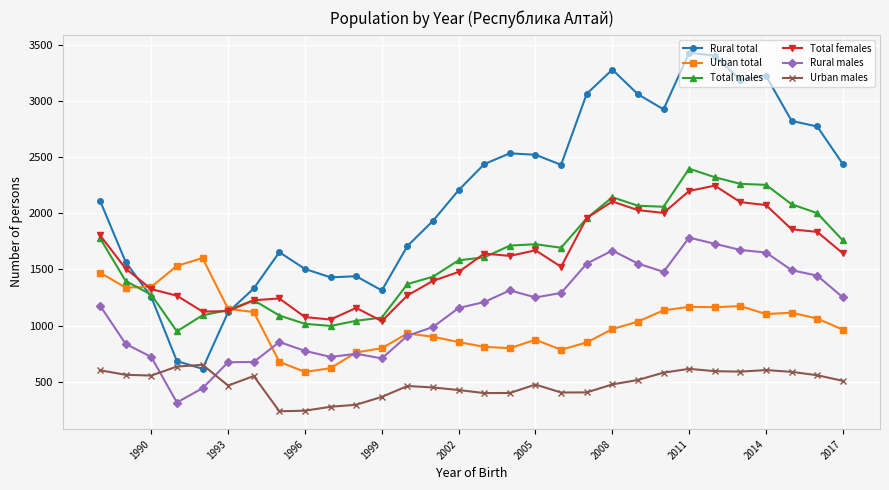

Rank the series by their maximum value, from lowest to highest.

Urban males, Urban total, Rural males, Total females, Total males, Rural total